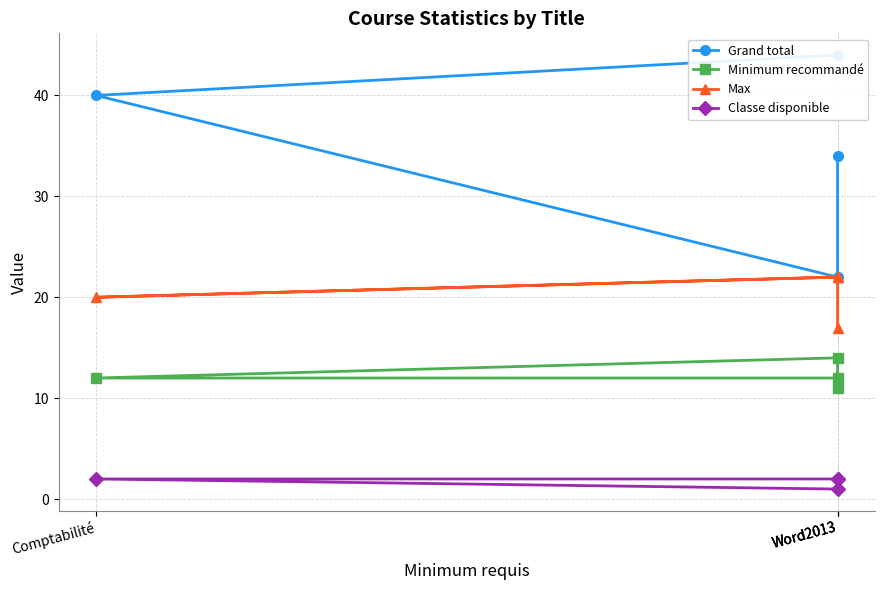

List the labels in order of Minimum recommandé value, smallest first.

Word2013, Word2013, Comptabilité, Word2013